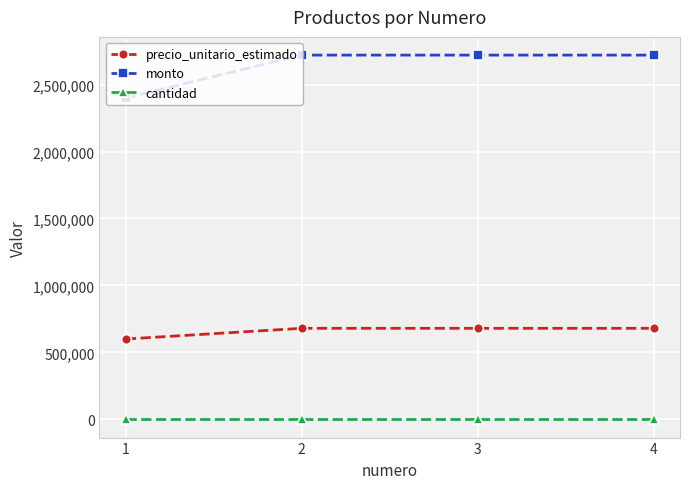

Between 1 and 2, which series saw the biggest shift?

monto